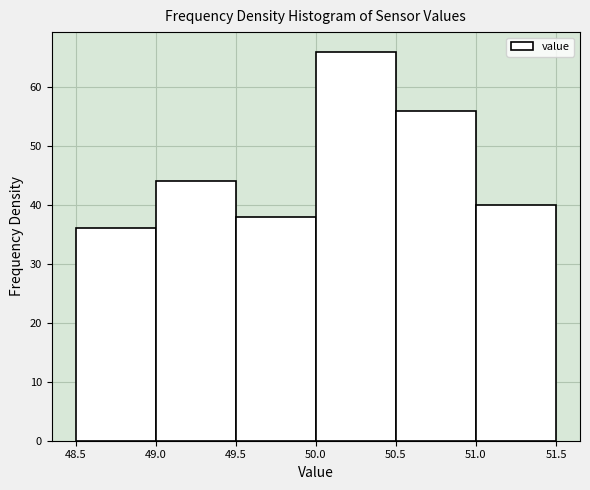

Over which range of the x-axis is the bar tallest?

50.0 to 50.5